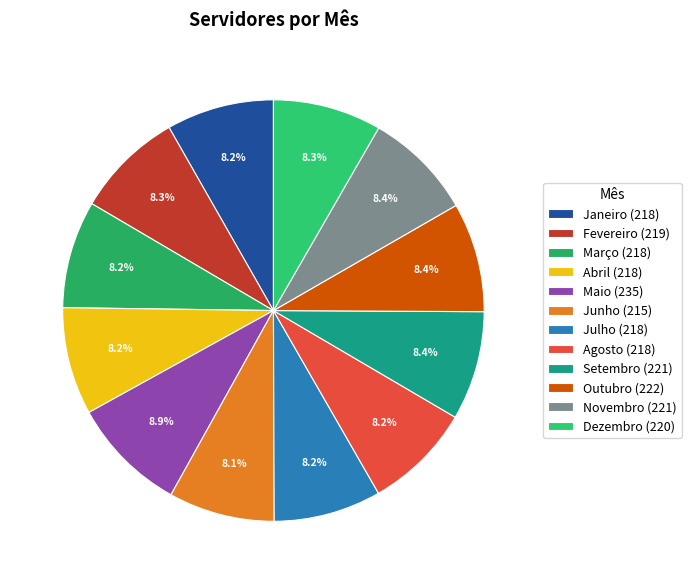

How many segments does this pie chart have?

12